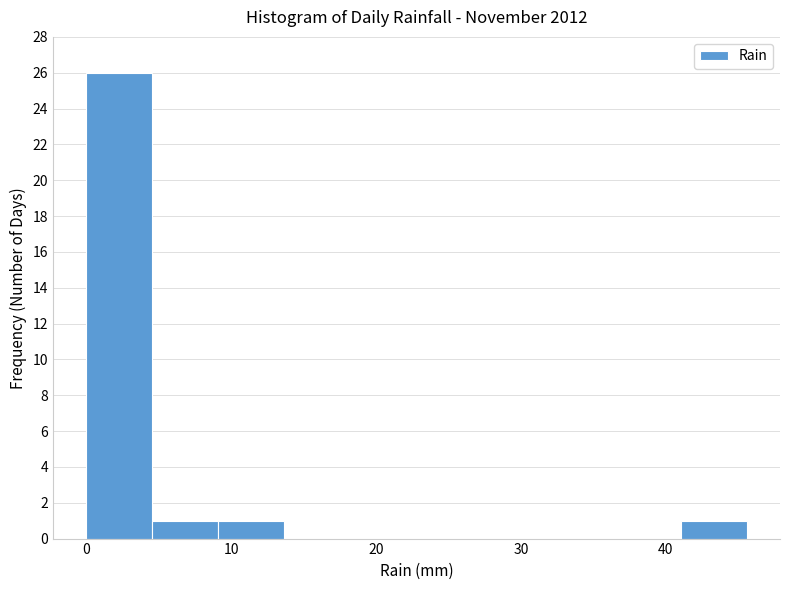

Over which range of the x-axis is the bar tallest?

0 to 5